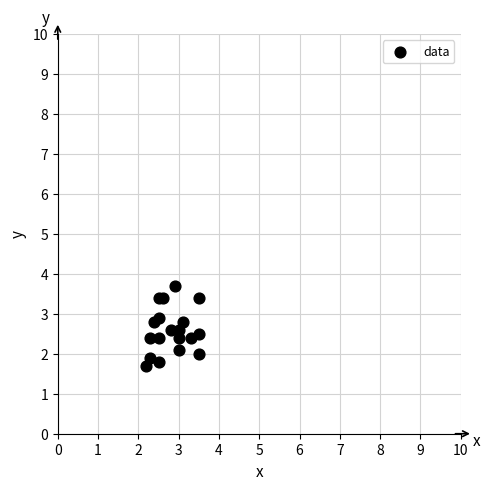

What is the range of Y values (max minus min)?

2.0